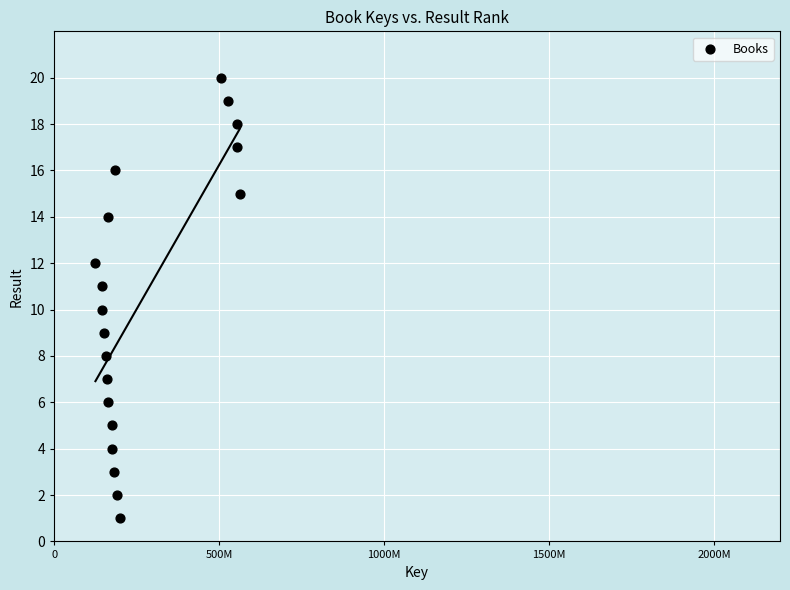

What is the range of X values (max minus min)?

437565955